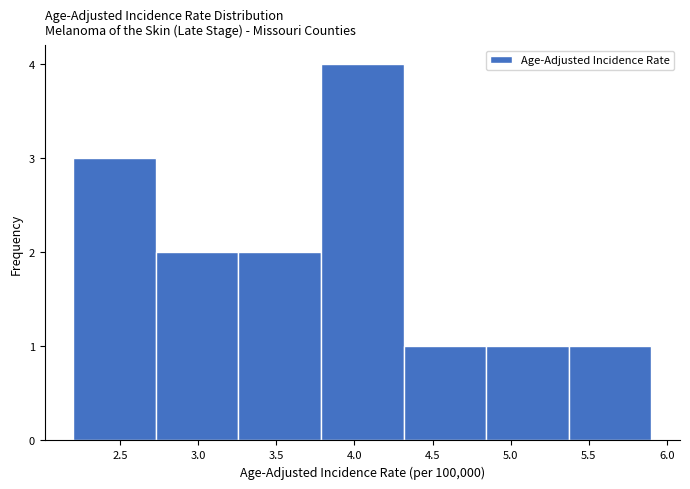

Reading left to right, list every bar in this chart as the range it spans on the x-axis followed by its height. Neither the bar edges nor the heights are printed on the chart, so give them approximately, as read against the axes.

2.20 to 2.75: 3
2.75 to 3.25: 2
3.25 to 3.80: 2
3.80 to 4.30: 4
4.30 to 4.85: 1
4.85 to 5.35: 1
5.35 to 5.90: 1